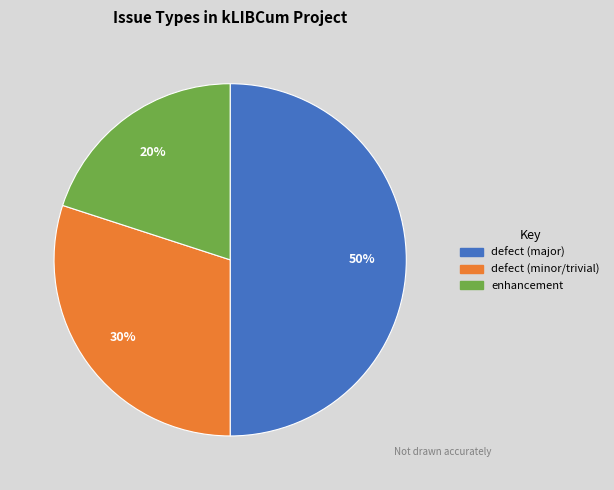

Approximately how many times larger is the value at enhancement compared to defect (minor/trivial)?

0.7